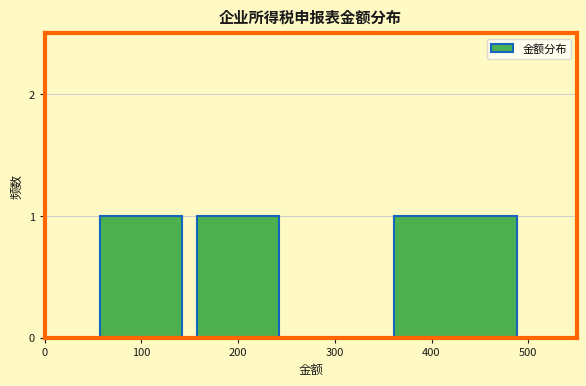

Reading right to left, extract all data points from this chart.

400=1	300=0	200=1	100=1